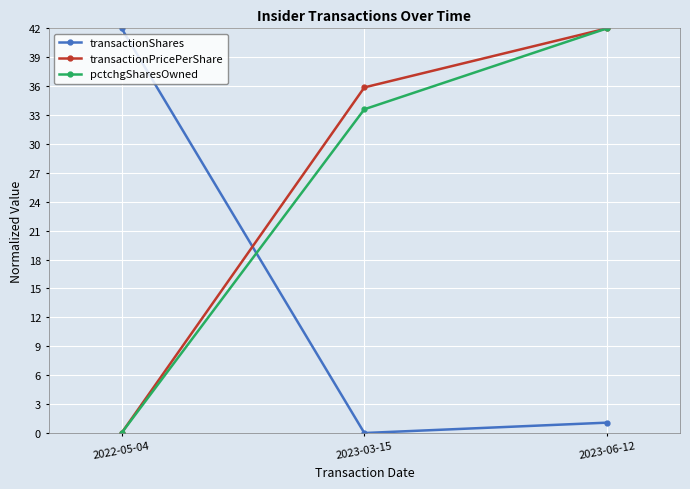

Where does the transactionPricePerShare series first go above 35?

2023-03-15